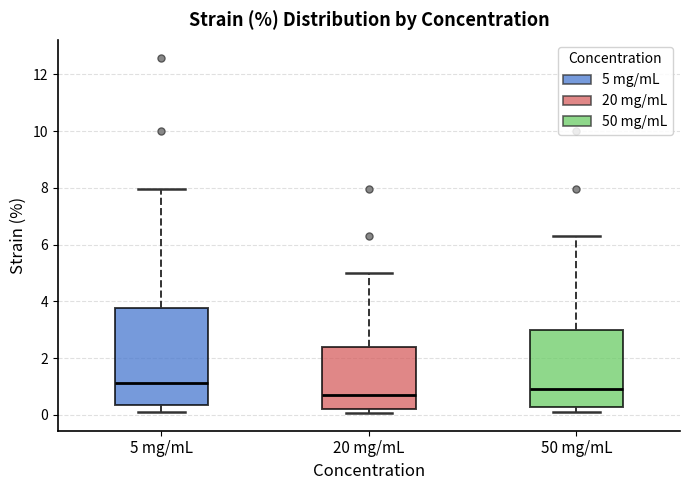

Where is the upper edge of the box for 20 mg/mL on the y-axis? The values are not printed on the chart, so give them approximately, as read against the axis.

2.4